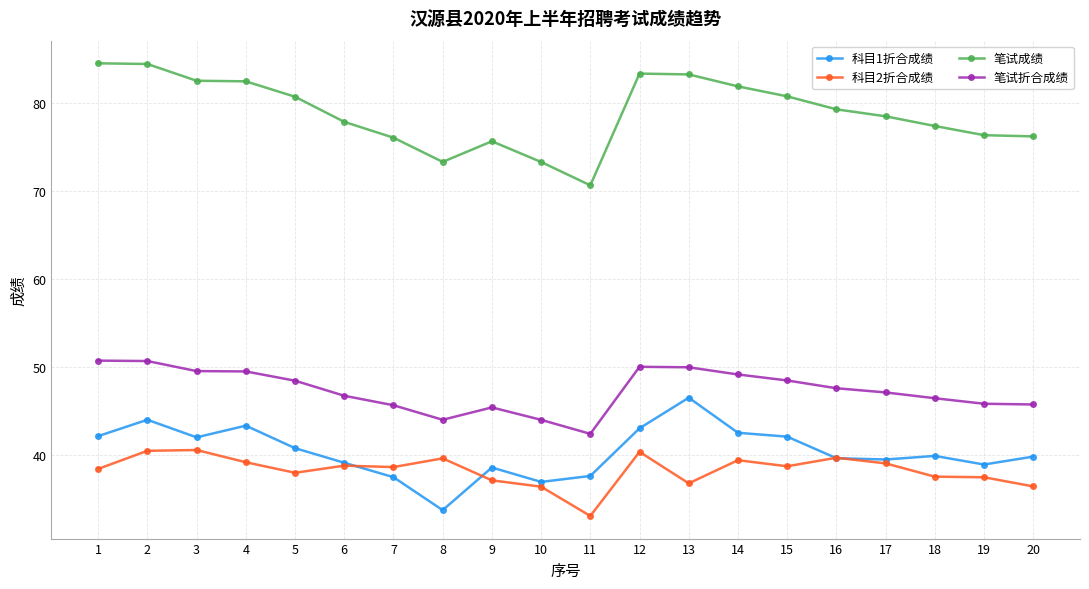

What value does the 笔试成绩 series have at 19?

76.4